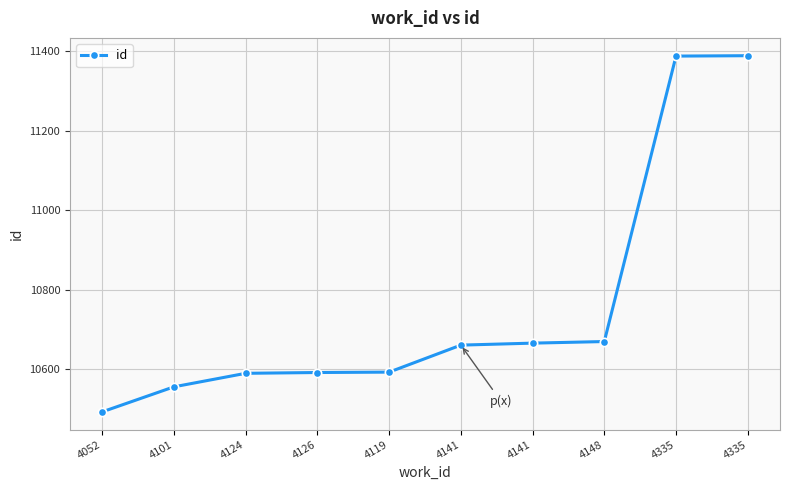

How many values are below 10660?

5